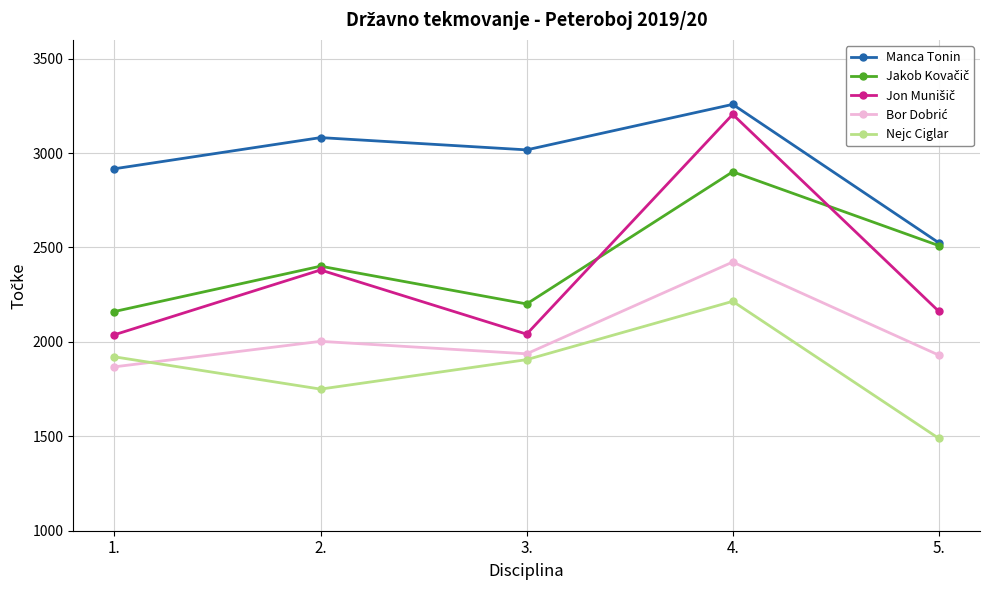

Does the chart display data point markers on the line(s)?

Yes